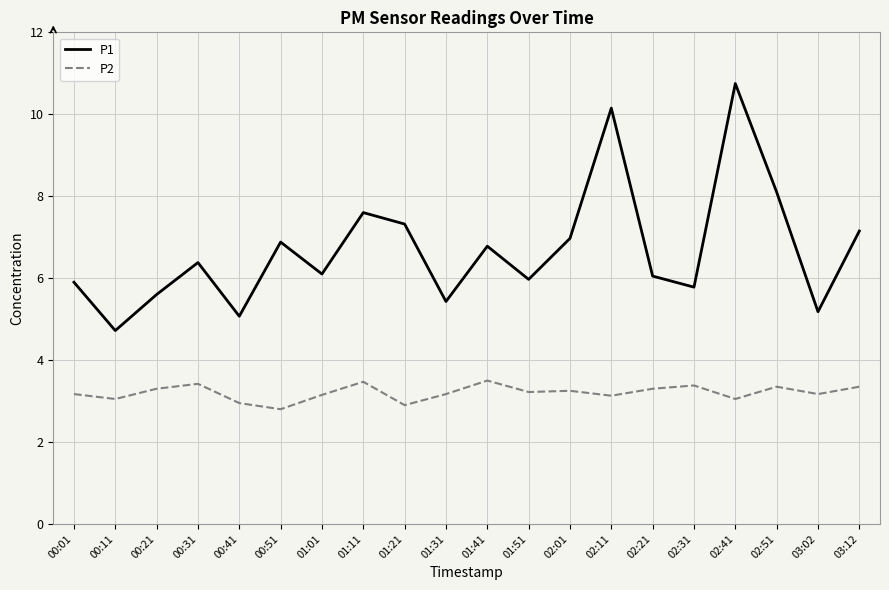

Is the value of P2 at 01:51 greater than the value of P1 at 03:12?

No